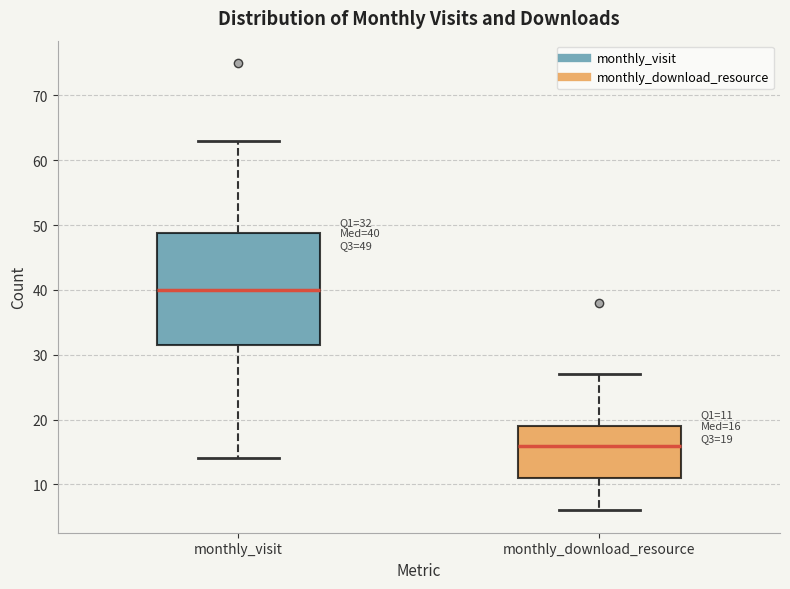

Which box has the lowest median line?

monthly_download_resource